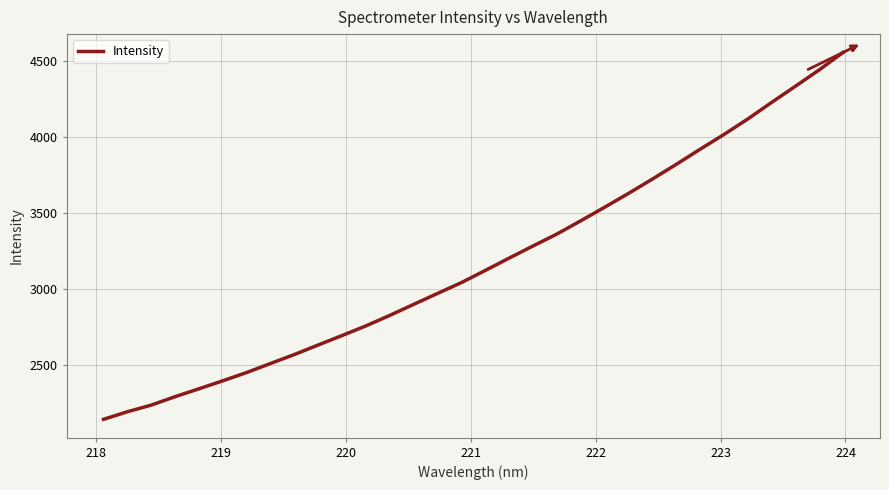

What is the greatest value displayed?

4558.3